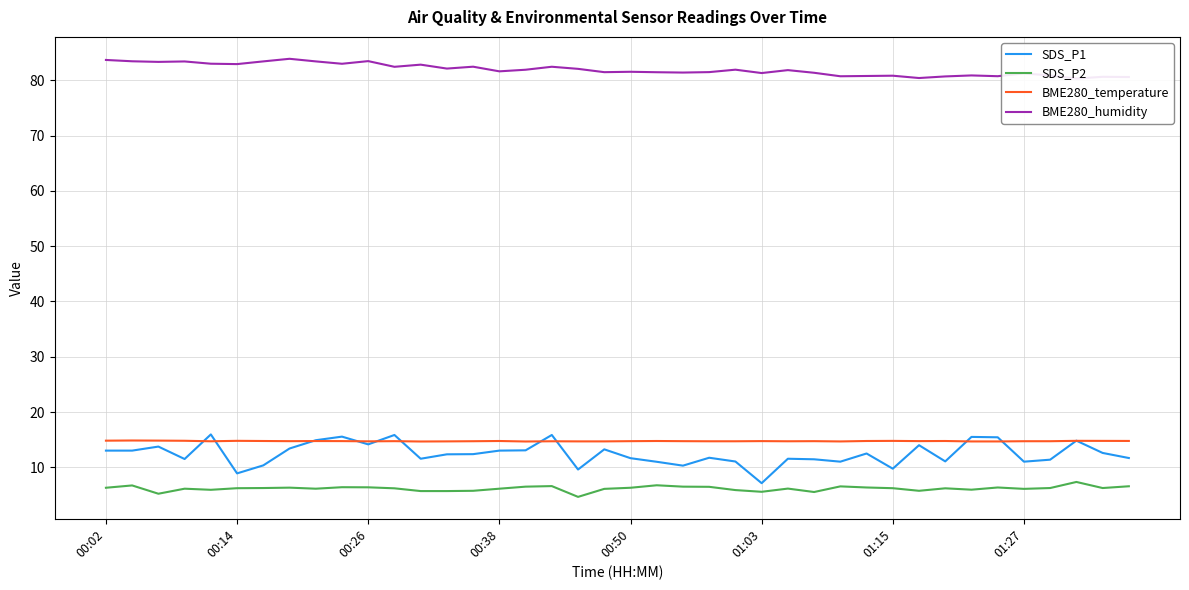

True or false: SDS_P2 has a value of 5.5 at 27.

True